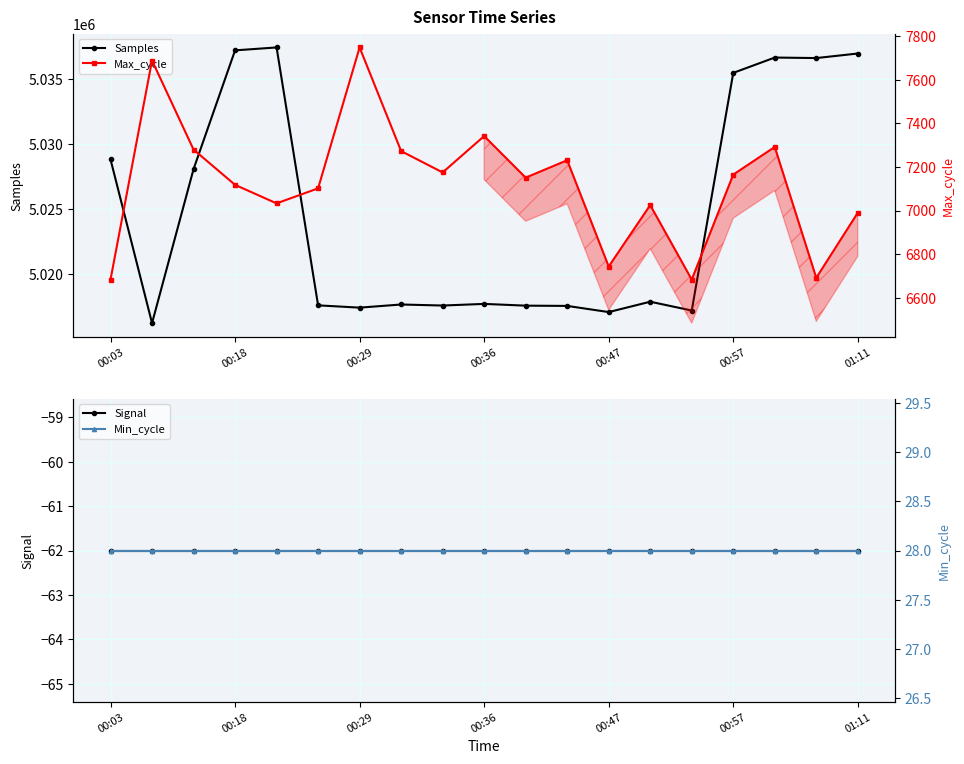

List the series in order of their peak value, lowest first.

Signal, Min_cycle, Max_cycle, Samples